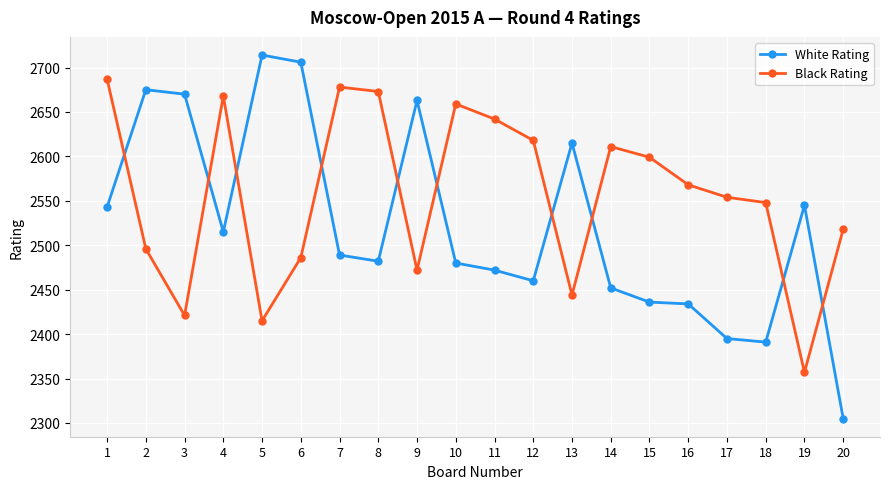

Which series has the largest total across all categories?

Black Rating